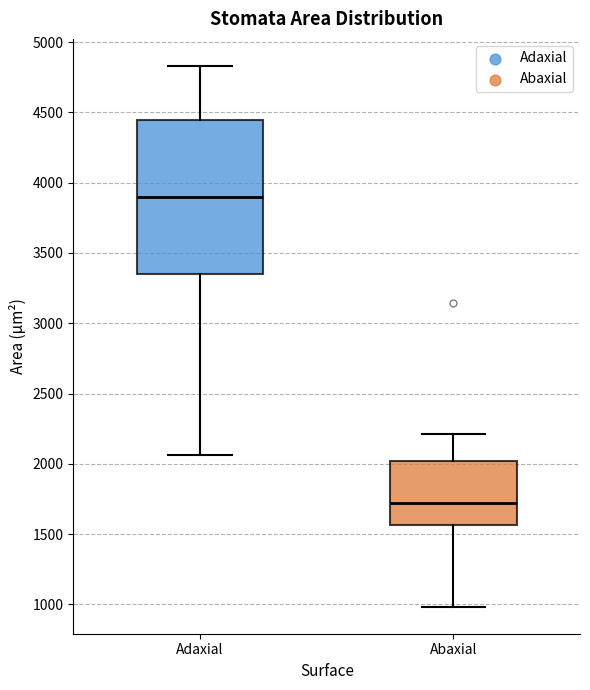

Comparing the boxes themselves (not the whiskers), which one is the tallest?

Adaxial